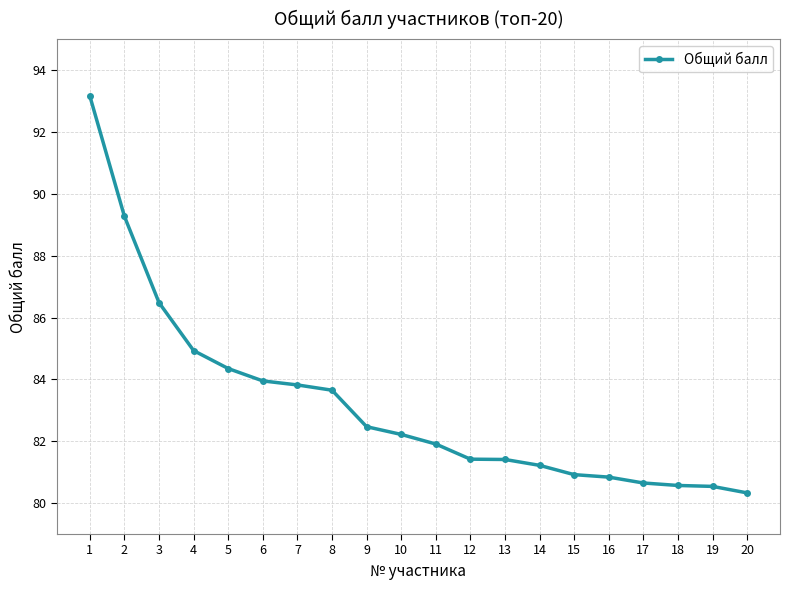

Which category has the highest value across all series?

1